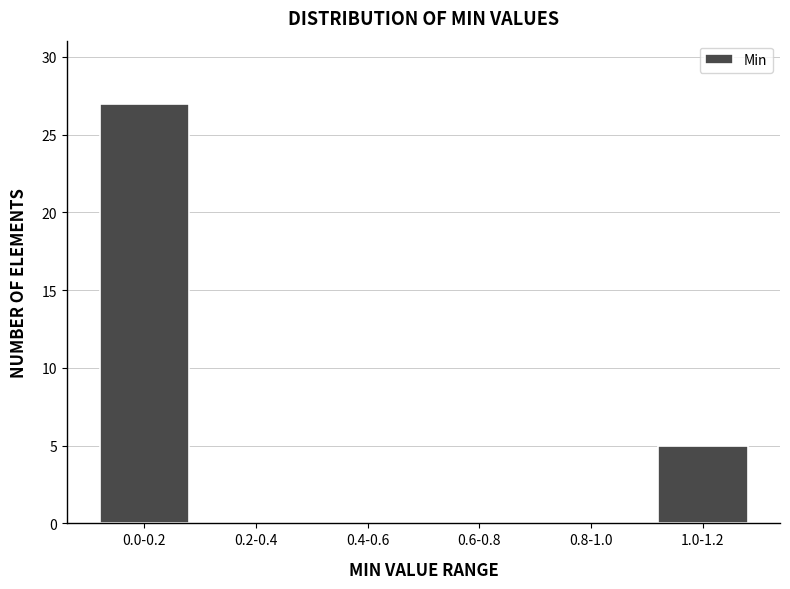

Reading right to left, what are all the values shown in this chart?

1.0-1.2=5	0.8-1.0=0	0.6-0.8=0	0.4-0.6=0	0.2-0.4=0	0.0-0.2=27